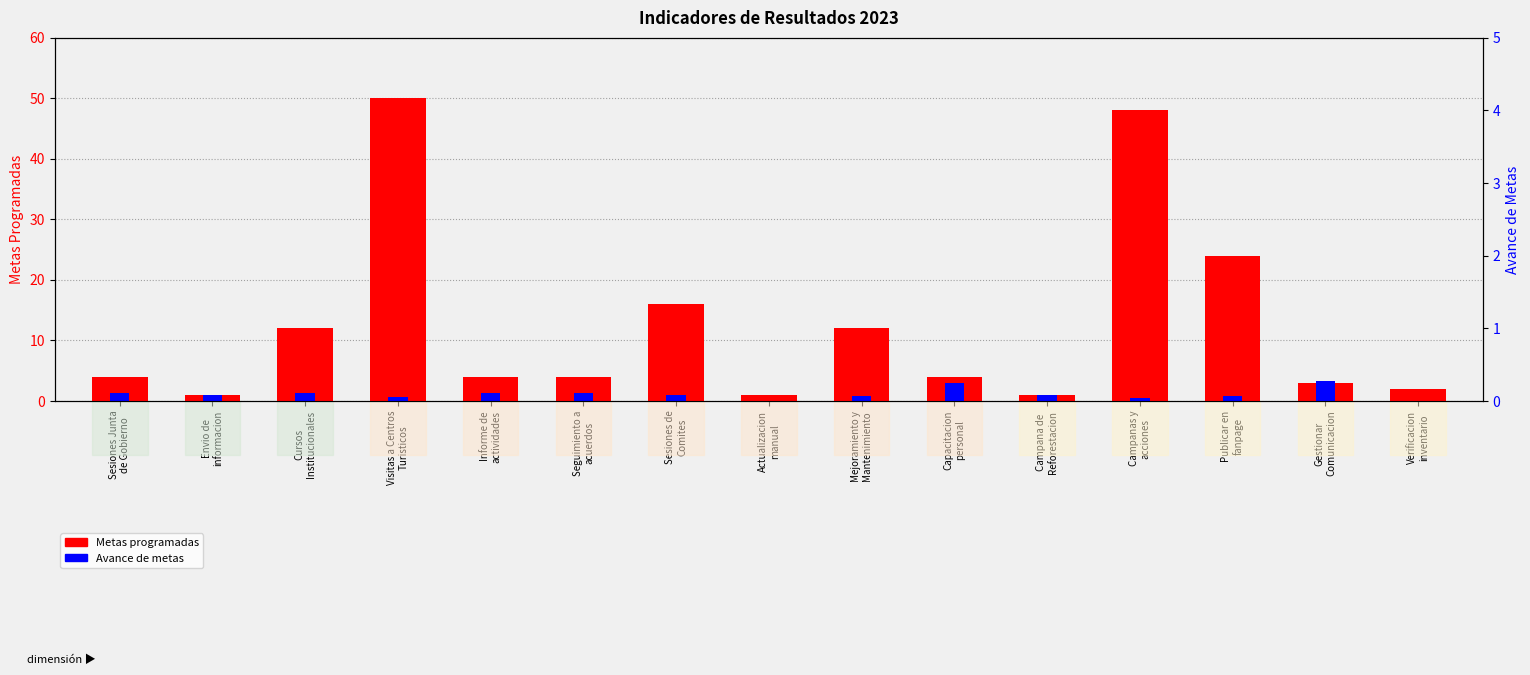

What is the label of the 9th bar from the right?

Sesiones de
Comites